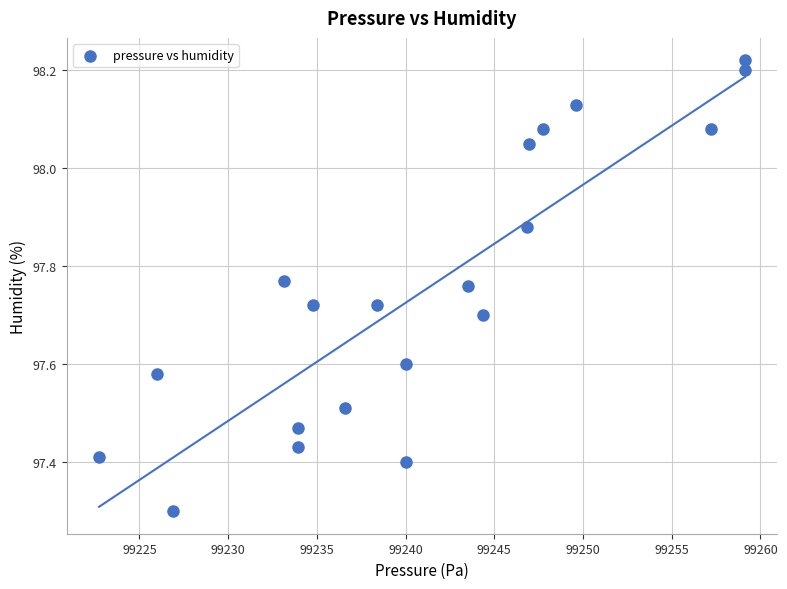

What Y value in the scatter plot is closest to 97?

97.3